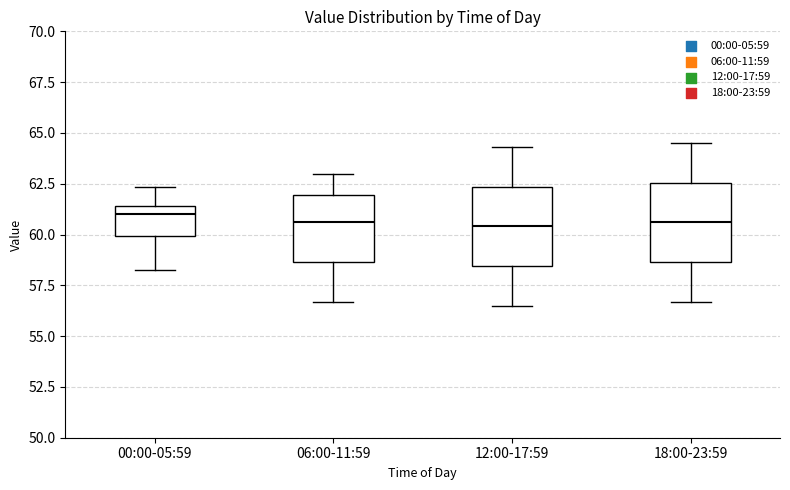

Where does the median line of the box for 18:00-23:59 sit on the y-axis? The values are not printed on the chart, so give them approximately, as read against the axis.

60.5